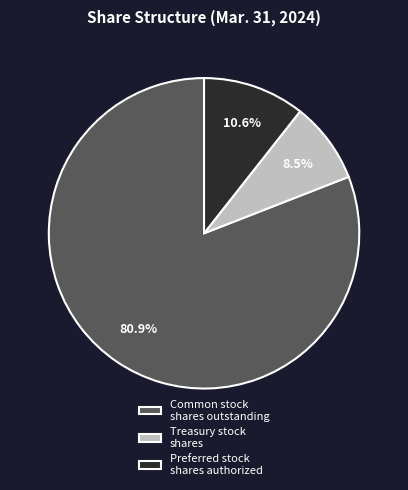

Which has a higher value, Common stock shares outstanding or Preferred stock shares authorized?

Common stock shares outstanding